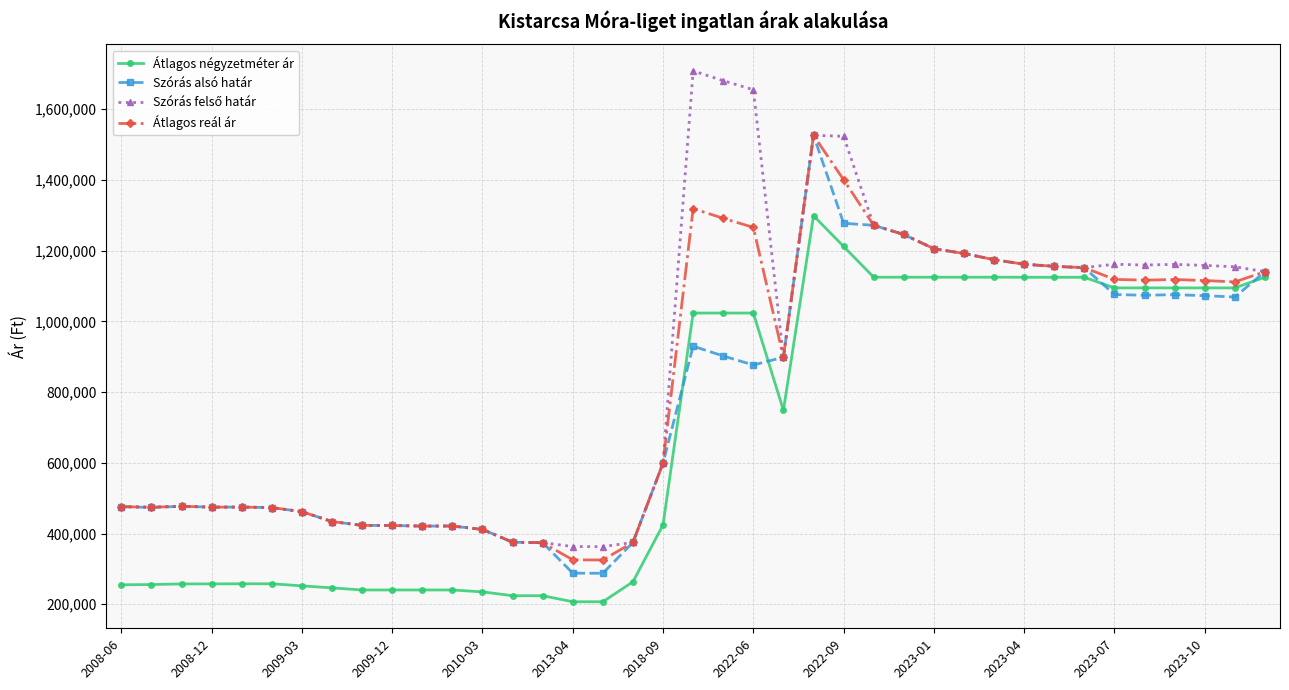

What is the minimum value shown in the chart?

207053